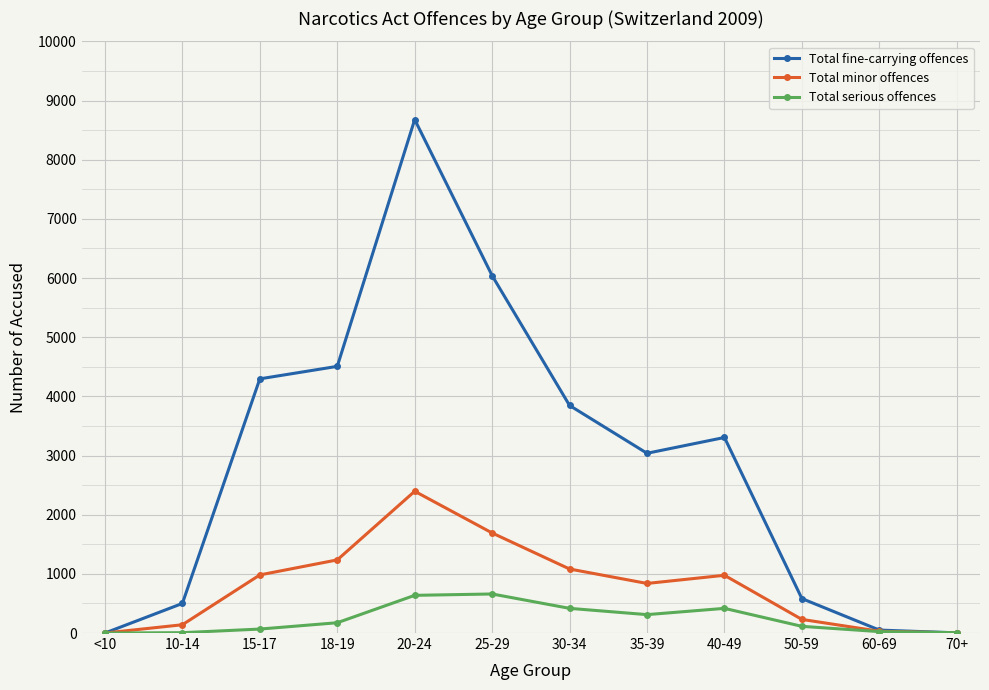

The value of Total fine-carrying offences at 15-17 is 7311. True or false?

False